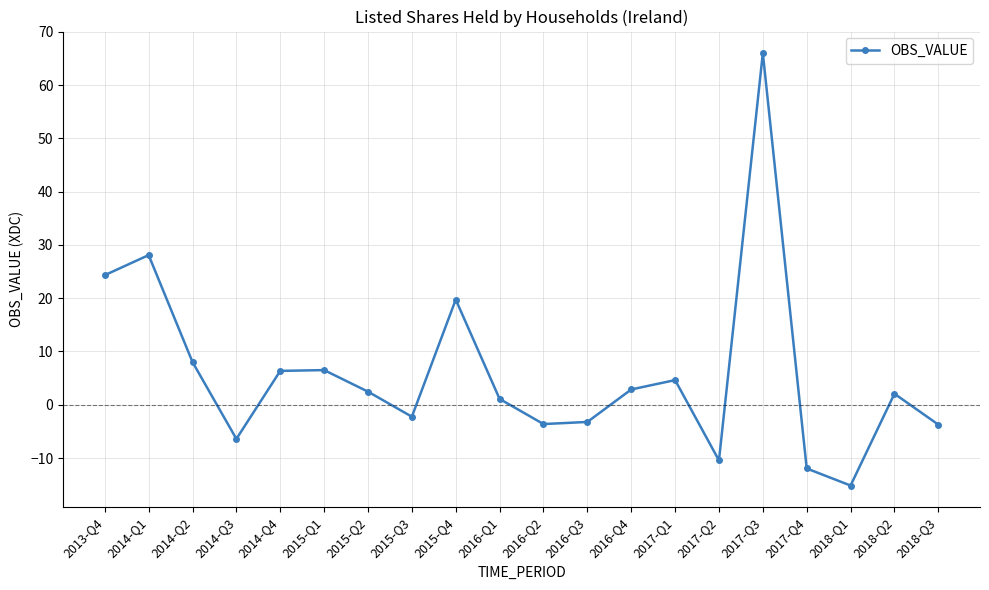

True or false: the data shows -3.3 at 2017-Q4.

False